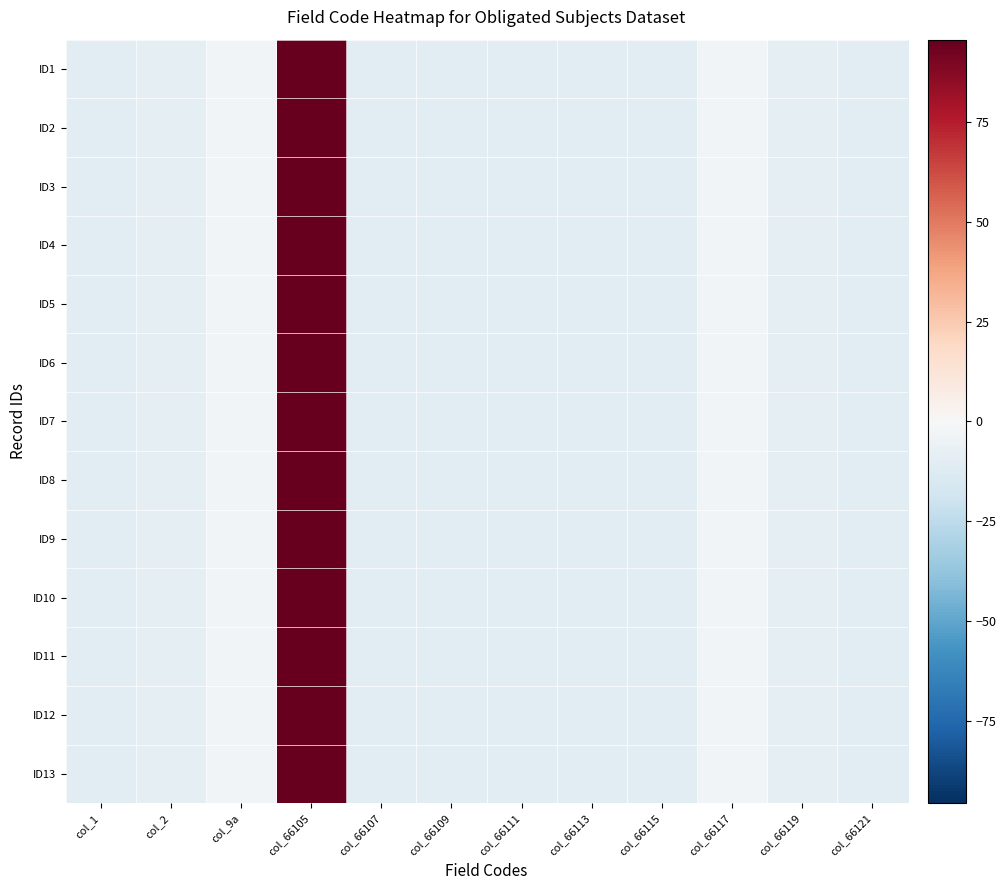

Reading left to right, what are all the values shown in this chart?

ID1: col_1=-10.3	col_2=-9.3	col_9a=-2.3	col_66105=95.7	col_66107=-10.3	col_66109=-10.3	col_66111=-10.3	col_66113=-10.3	col_66115=-10.3	col_66117=-2.3	col_66119=-9.3	col_66121=-10.3
ID2: col_1=-10.3	col_2=-9.3	col_9a=-2.3	col_66105=95.7	col_66107=-10.3	col_66109=-10.3	col_66111=-10.3	col_66113=-10.3	col_66115=-10.3	col_66117=-2.3	col_66119=-9.3	col_66121=-10.3
ID3: col_1=-10.3	col_2=-9.3	col_9a=-2.3	col_66105=95.7	col_66107=-10.3	col_66109=-10.3	col_66111=-10.3	col_66113=-10.3	col_66115=-10.3	col_66117=-2.3	col_66119=-9.3	col_66121=-10.3
ID4: col_1=-10.3	col_2=-9.3	col_9a=-2.3	col_66105=95.7	col_66107=-10.3	col_66109=-10.3	col_66111=-10.3	col_66113=-10.3	col_66115=-10.3	col_66117=-2.3	col_66119=-9.3	col_66121=-10.3
ID5: col_1=-10.3	col_2=-9.3	col_9a=-2.3	col_66105=95.7	col_66107=-10.3	col_66109=-10.3	col_66111=-10.3	col_66113=-10.3	col_66115=-10.3	col_66117=-2.3	col_66119=-9.3	col_66121=-10.3
ID6: col_1=-10.3	col_2=-9.3	col_9a=-2.3	col_66105=95.7	col_66107=-10.3	col_66109=-10.3	col_66111=-10.3	col_66113=-10.3	col_66115=-10.3	col_66117=-2.3	col_66119=-9.3	col_66121=-10.3
ID7: col_1=-10.3	col_2=-9.3	col_9a=-2.3	col_66105=95.7	col_66107=-10.3	col_66109=-10.3	col_66111=-10.3	col_66113=-10.3	col_66115=-10.3	col_66117=-2.3	col_66119=-9.3	col_66121=-10.3
ID8: col_1=-10.3	col_2=-9.3	col_9a=-2.3	col_66105=95.7	col_66107=-10.3	col_66109=-10.3	col_66111=-10.3	col_66113=-10.3	col_66115=-10.3	col_66117=-2.3	col_66119=-9.3	col_66121=-10.3
ID9: col_1=-10.3	col_2=-9.3	col_9a=-2.3	col_66105=95.7	col_66107=-10.3	col_66109=-10.3	col_66111=-10.3	col_66113=-10.3	col_66115=-10.3	col_66117=-2.3	col_66119=-9.3	col_66121=-10.3
ID10: col_1=-10.3	col_2=-9.3	col_9a=-2.3	col_66105=95.7	col_66107=-10.3	col_66109=-10.3	col_66111=-10.3	col_66113=-10.3	col_66115=-10.3	col_66117=-2.3	col_66119=-9.3	col_66121=-10.3
ID11: col_1=-10.3	col_2=-9.3	col_9a=-2.3	col_66105=95.7	col_66107=-10.3	col_66109=-10.3	col_66111=-10.3	col_66113=-10.3	col_66115=-10.3	col_66117=-2.3	col_66119=-9.3	col_66121=-10.3
ID12: col_1=-10.3	col_2=-9.3	col_9a=-2.3	col_66105=95.7	col_66107=-10.3	col_66109=-10.3	col_66111=-10.3	col_66113=-10.3	col_66115=-10.3	col_66117=-2.3	col_66119=-9.3	col_66121=-10.3
ID13: col_1=-10.3	col_2=-9.3	col_9a=-2.3	col_66105=95.7	col_66107=-10.3	col_66109=-10.3	col_66111=-10.3	col_66113=-10.3	col_66115=-10.3	col_66117=-2.3	col_66119=-9.3	col_66121=-10.3